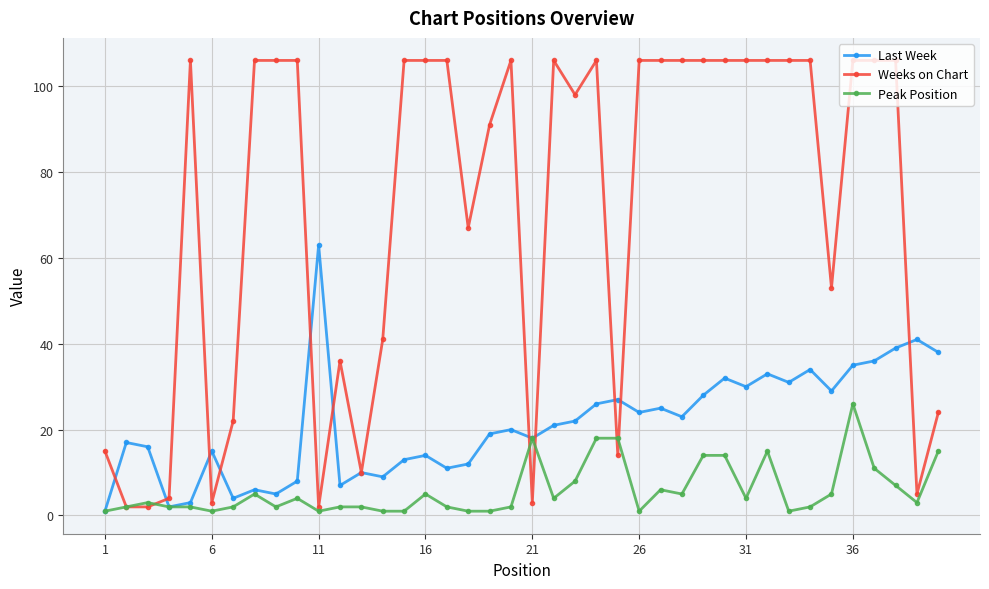

Rank the series by their average value, from highest to lowest.

Weeks on Chart, Last Week, Peak Position